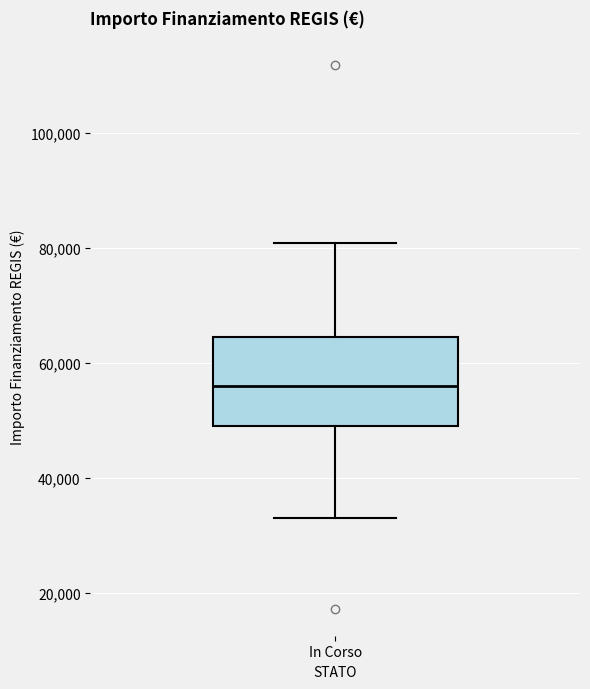

Where does the upper whisker of the box for In Corso end on the y-axis? The values are not printed on the chart, so give them approximately, as read against the axis.

80000